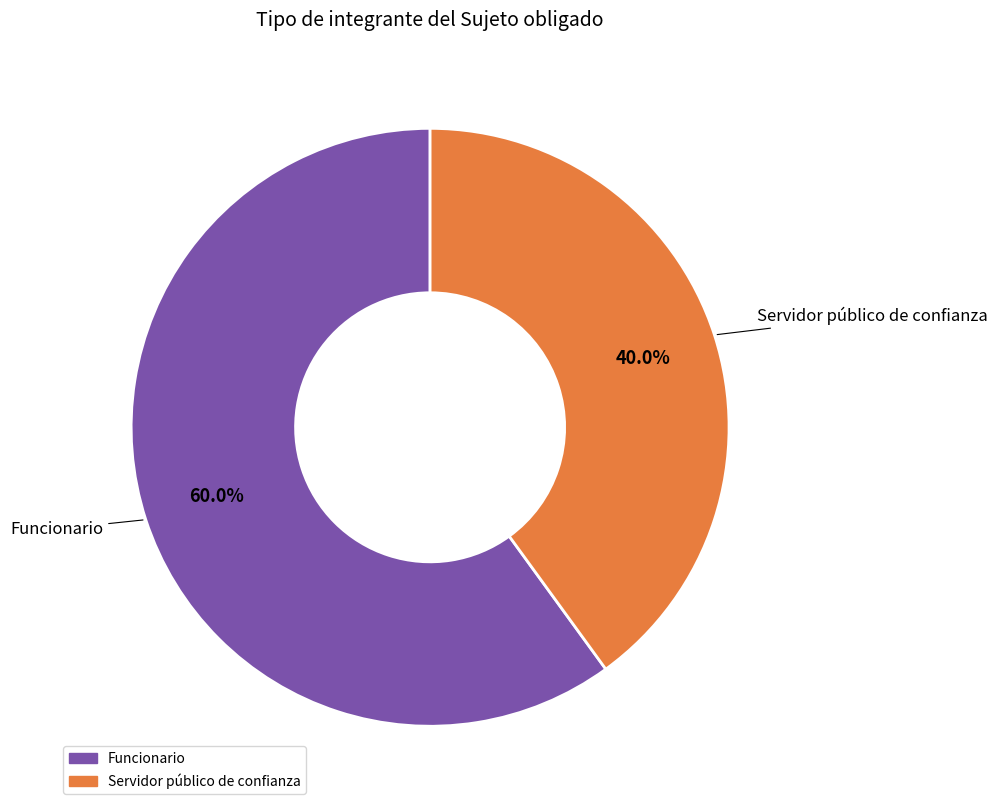

Which slice is the largest?

Funcionario